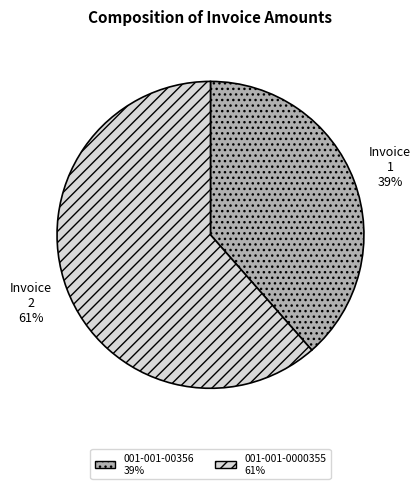

Does 001-001-00356 account for over 50% of the chart?

No